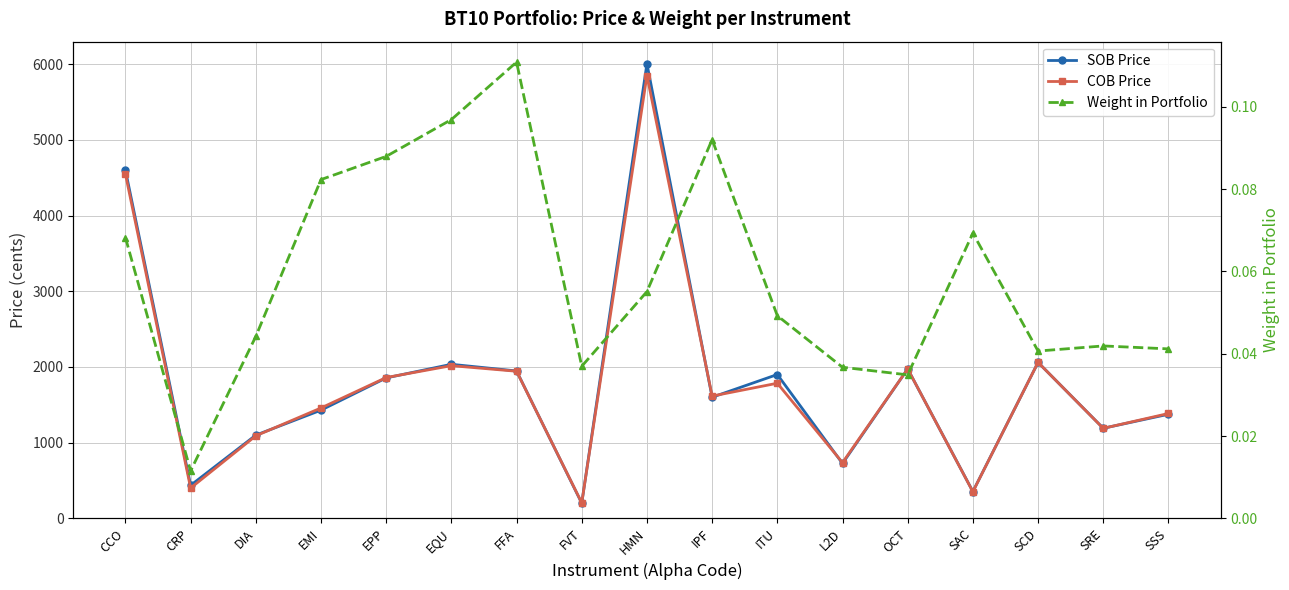

What is the difference between the maximum and minimum values in the COB Price series?

5645.0